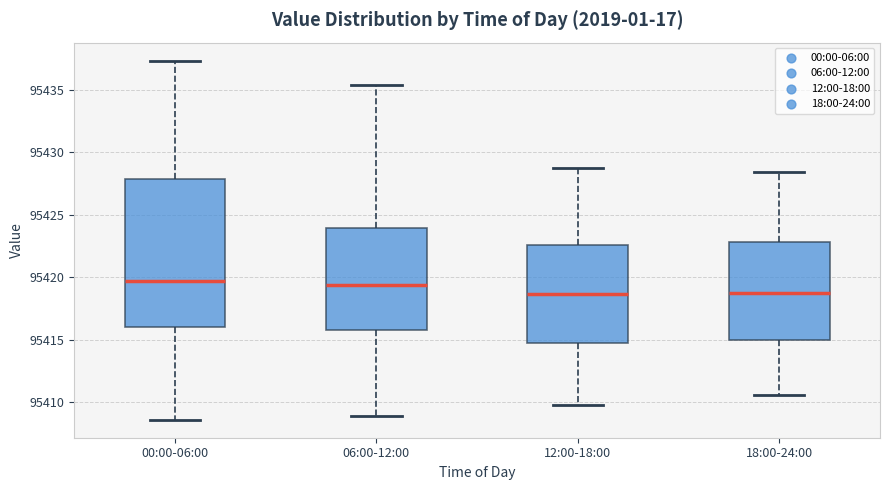

Reading left to right, read every box against the y-axis: the position of its median line, the range the box covers, and the ends of its whiskers. The values are not printed on the chart, so give them approximately, as read against the axis.

00:00-06:00: median 95419.5, box 95416.0 to 95428.0, whiskers 95408.5 to 95437.5
06:00-12:00: median 95419.5, box 95416.0 to 95424.0, whiskers 95409.0 to 95435.5
12:00-18:00: median 95418.5, box 95414.5 to 95422.5, whiskers 95410.0 to 95428.5
18:00-24:00: median 95419.0, box 95415.0 to 95423.0, whiskers 95410.5 to 95428.5